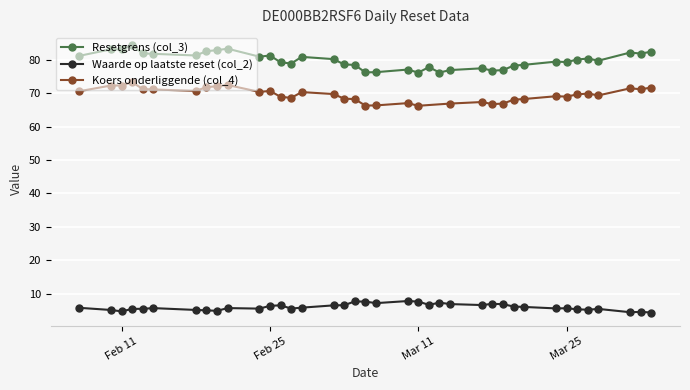

Which series has the largest range (max minus min)?

Koers onderliggende (col_4)